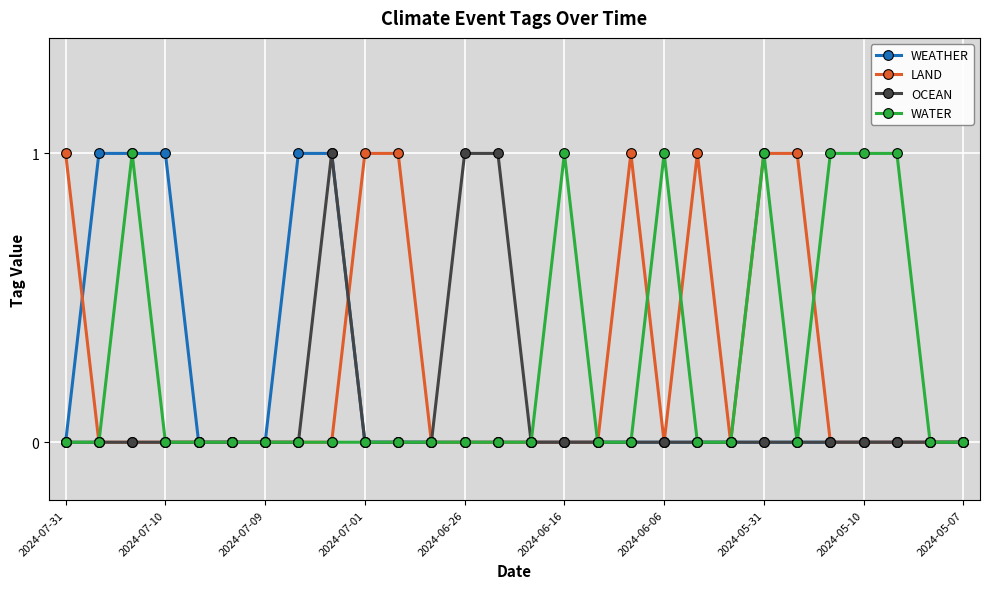

True or false: WATER has more than 1 points higher than both neighbors.

True